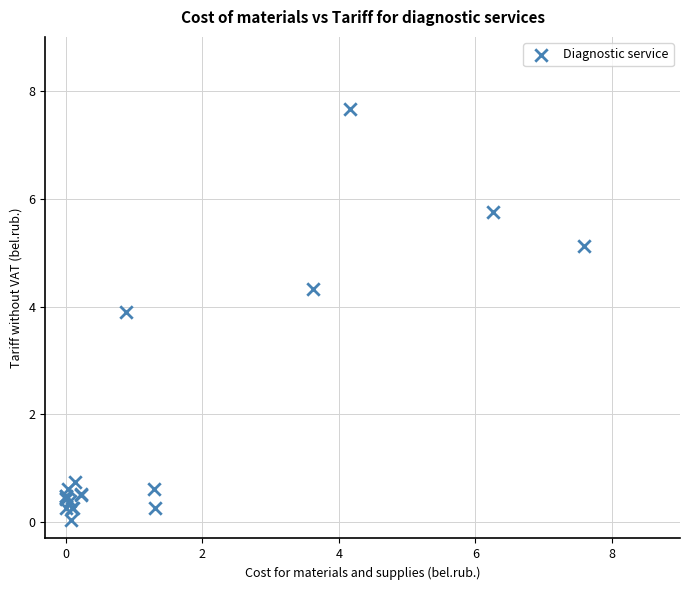

What Y value in the scatter plot is closest to 3?

3.9